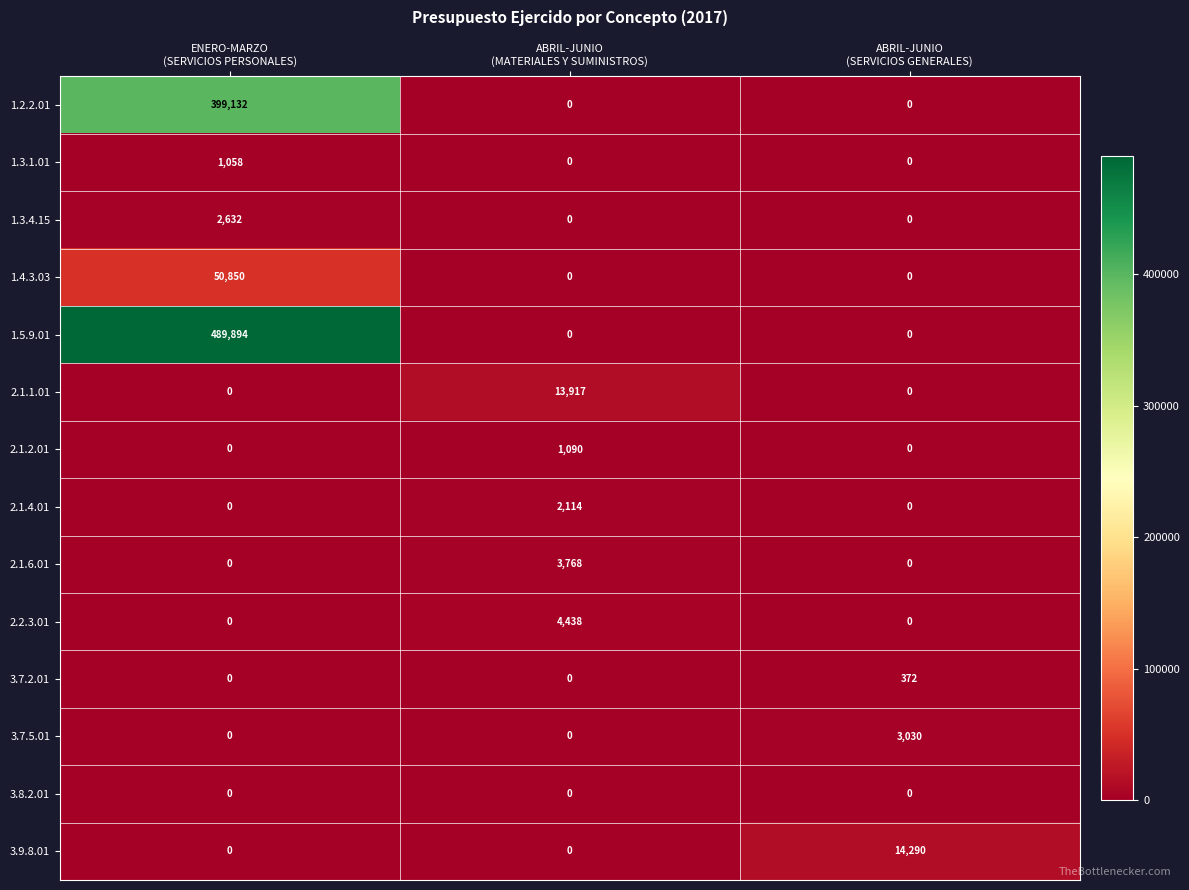

Which series has the largest range (max minus min)?

1.5.9.01